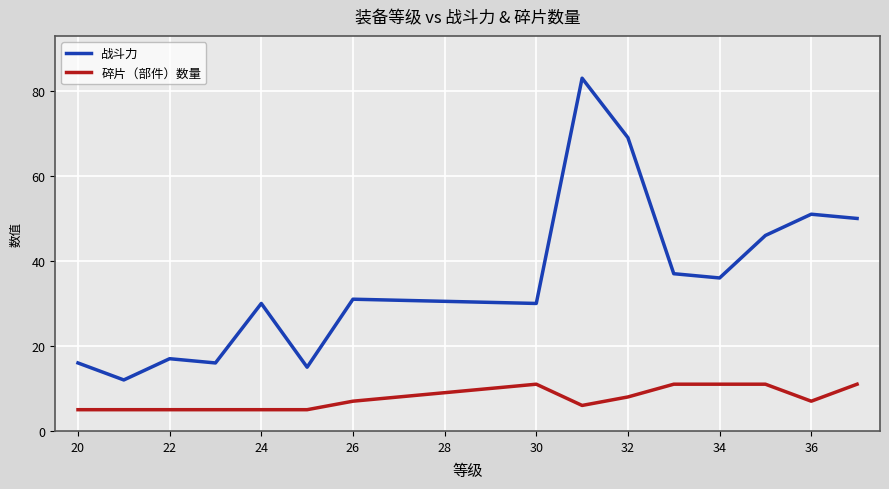

Which series has the largest total across all categories?

战斗力